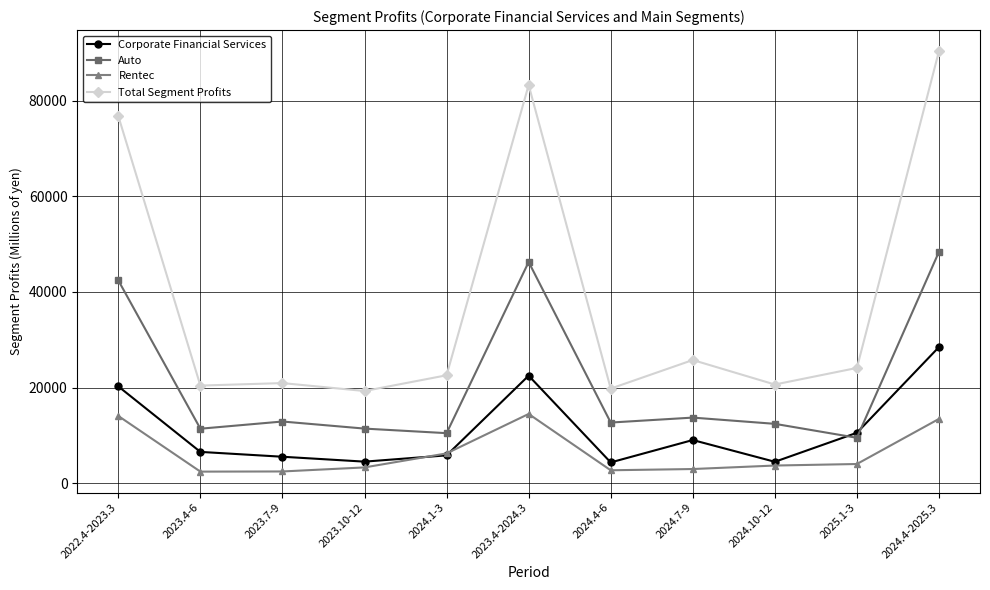

In Auto, how many points are lower than both neighbors (excluding endpoints)?

4